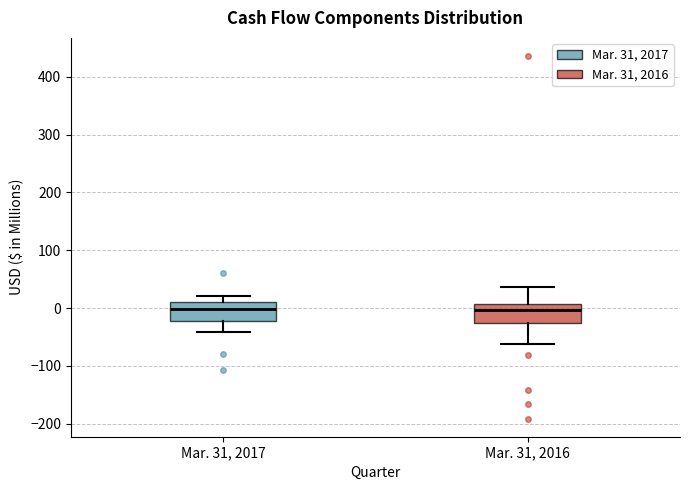

Reading left to right, read every box against the y-axis: the position of its median line, the range the box covers, and the ends of its whiskers. The values are not printed on the chart, so give them approximately, as read against the axis.

Mar. 31, 2017: median 0, box -20 to 10, whiskers -40 to 20
Mar. 31, 2016: median 0, box -30 to 10, whiskers -60 to 40